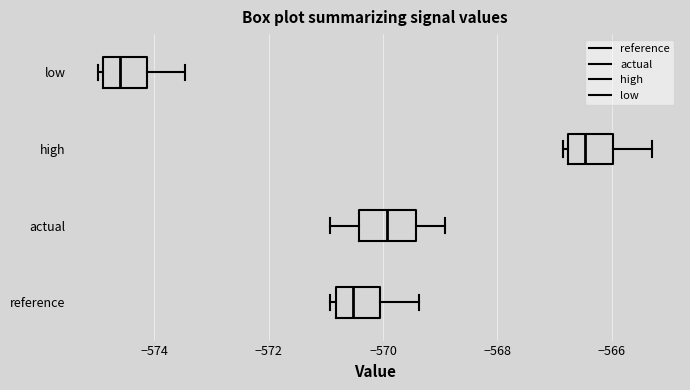

Which box is the widest, from its left edge to its right edge?

actual